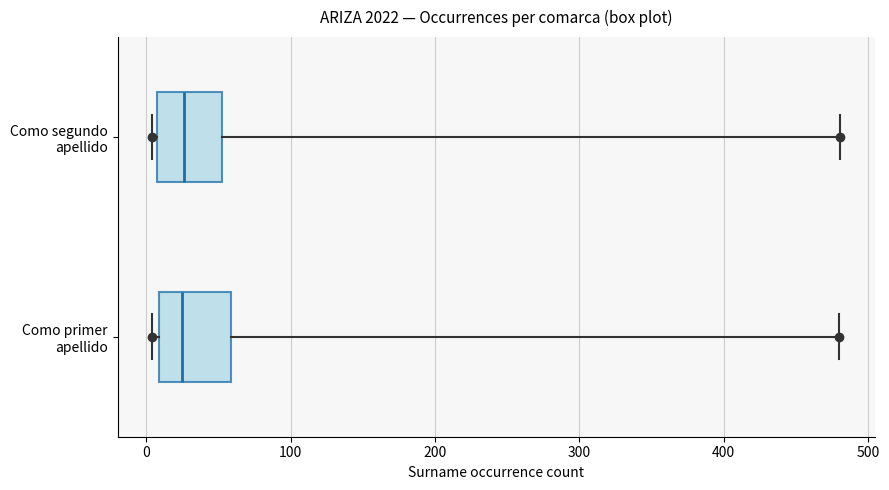

Reading bottom to top, read every box against the x-axis: the position of its median line, the range the box covers, and the ends of its whiskers. The values are not printed on the chart, so give them approximately, as read against the axis.

Como primer apellido: median 20, box 10 to 60, whiskers 0 to 480
Como segundo apellido: median 30, box 10 to 50, whiskers 0 to 480